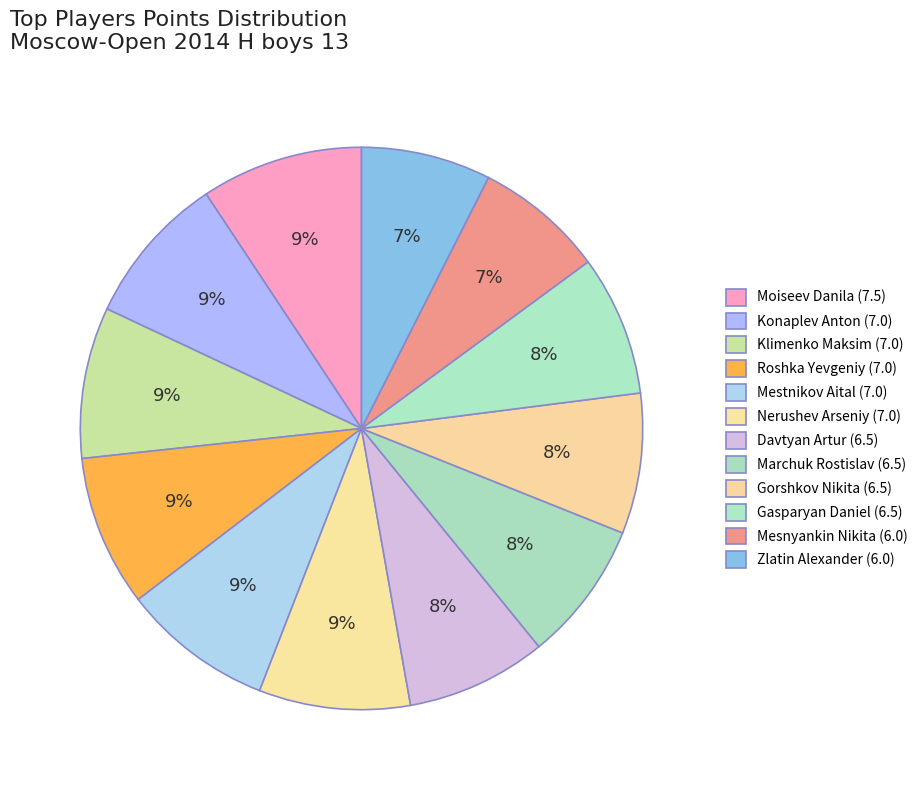

What is the largest slice in the pie chart?

Moiseev Danila (7.5)